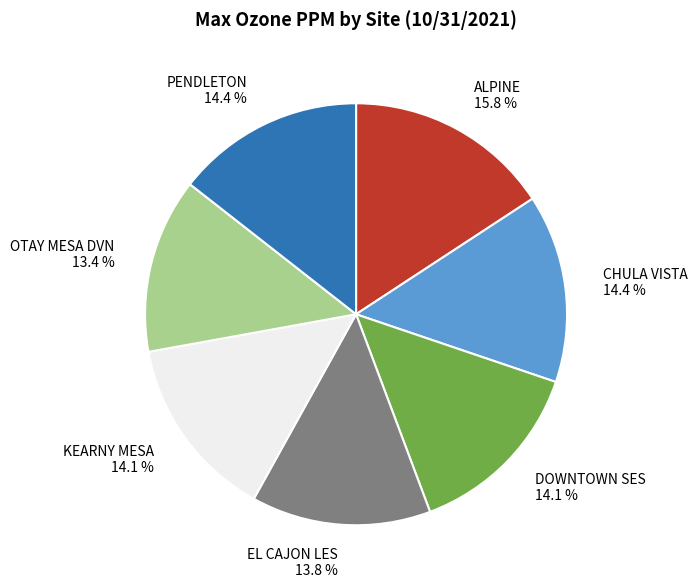

What is the largest slice in the pie chart?

ALPINE